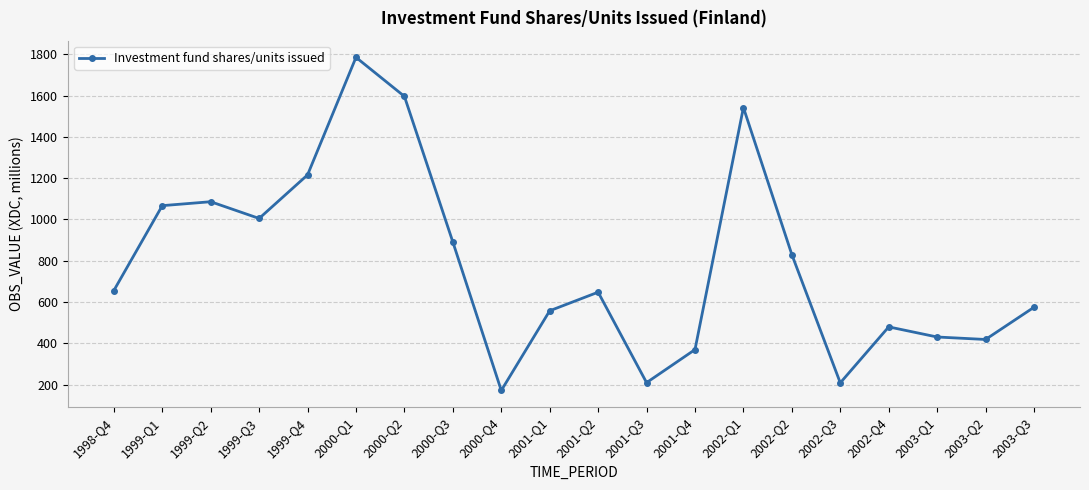

Read the value at 2002-Q2, to the nearest 10.

830